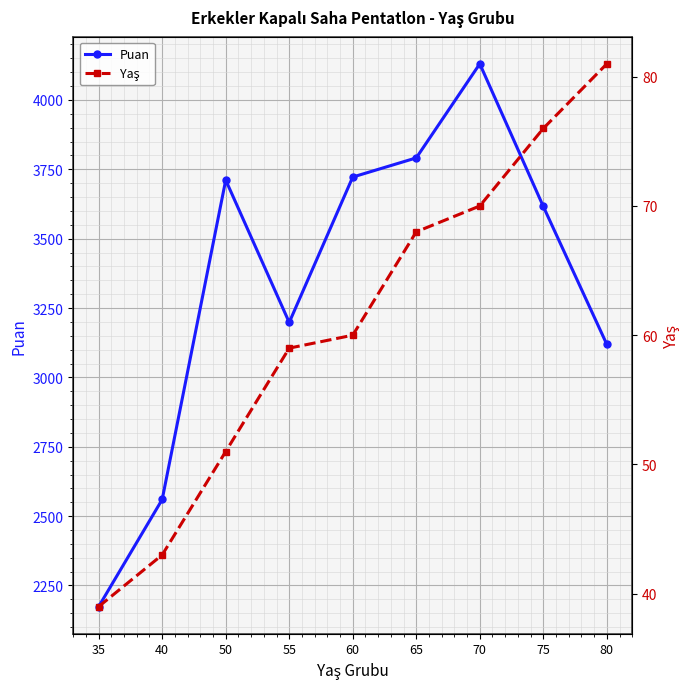

At which label is Puan closest to 3152?

80